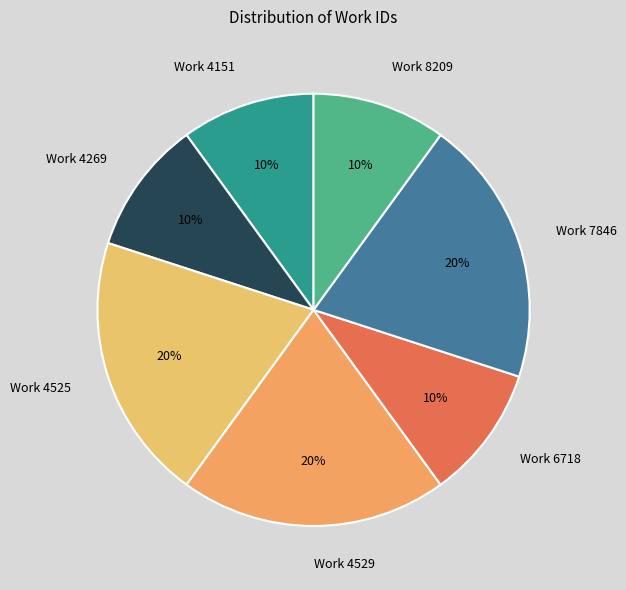

Does Work 4151 account for over 50% of the chart?

No